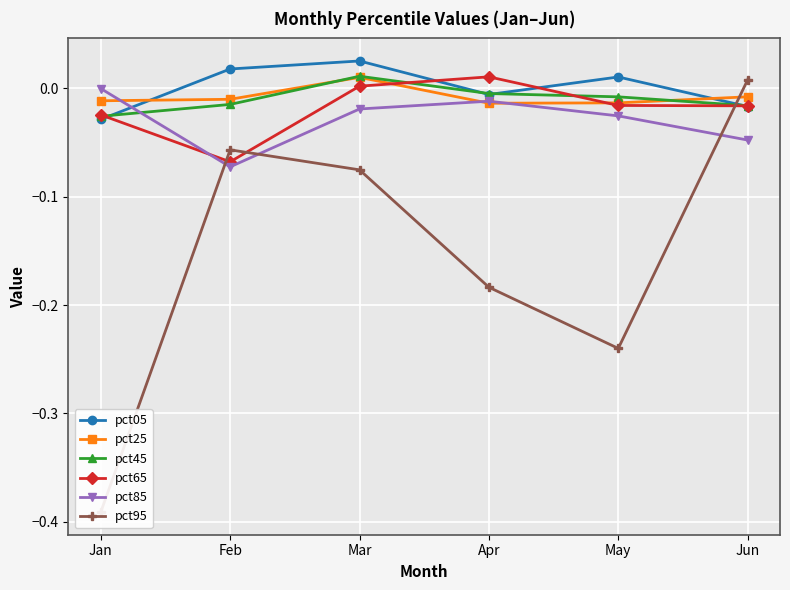

After their last crossing, which series has the higher values: pct05 or pct25?

pct25